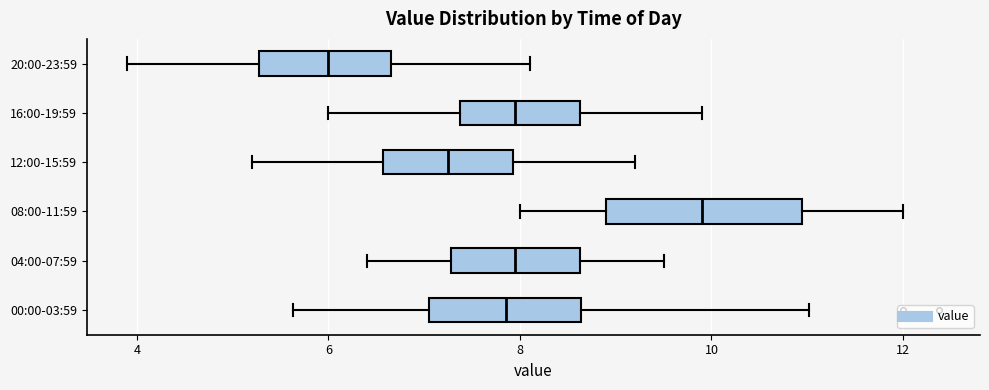

Which box's median line is the furthest to the left?

20:00-23:59